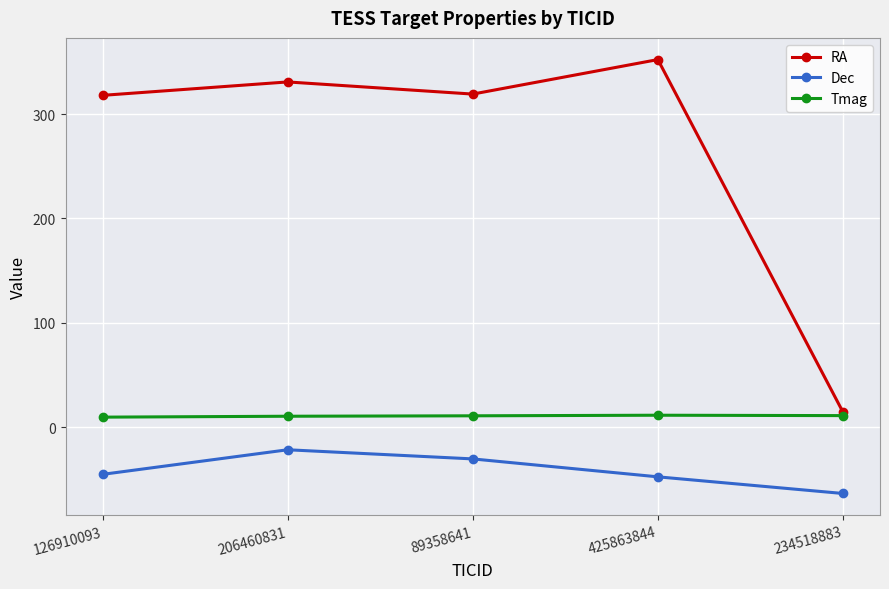

The RA series shows 319.1 at 89358641. True or false?

True